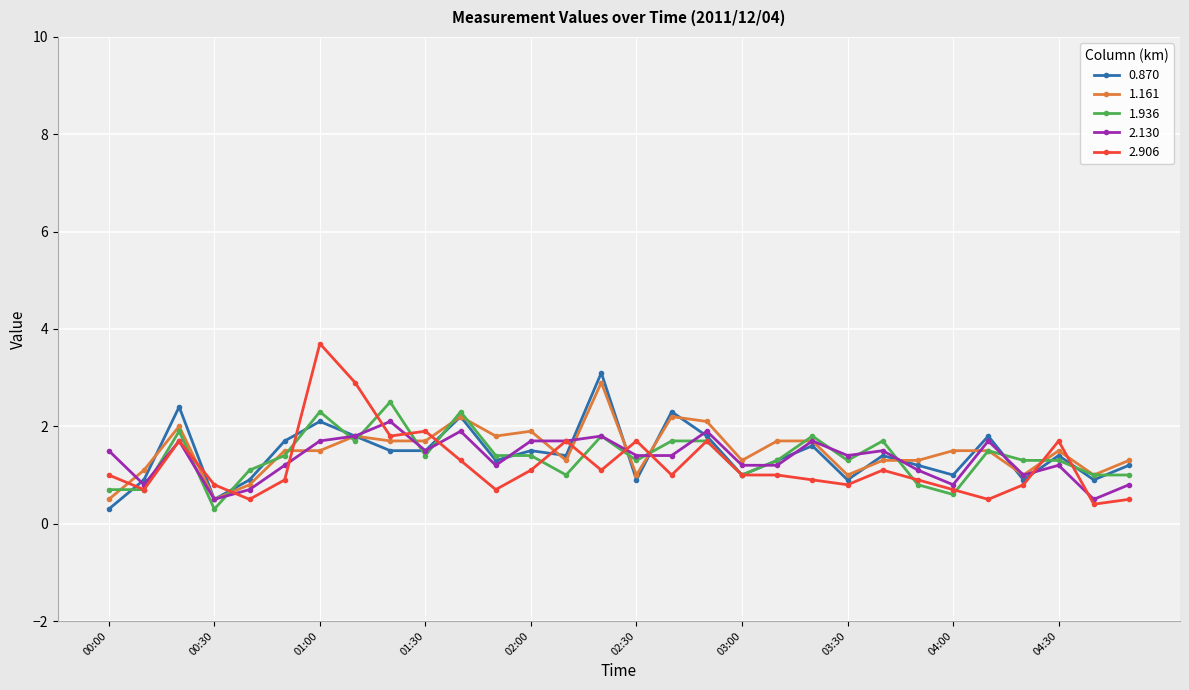

What is the smallest value displayed?

0.3